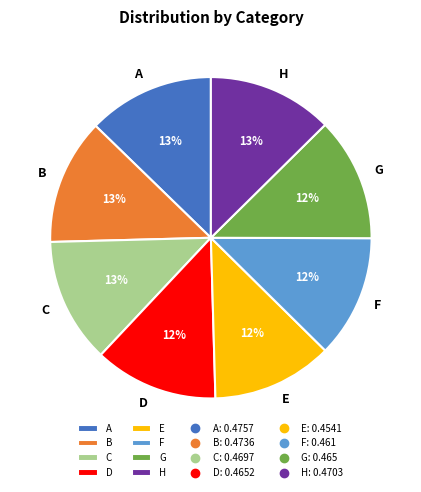

Combined, do D and A account for over 50%?

No